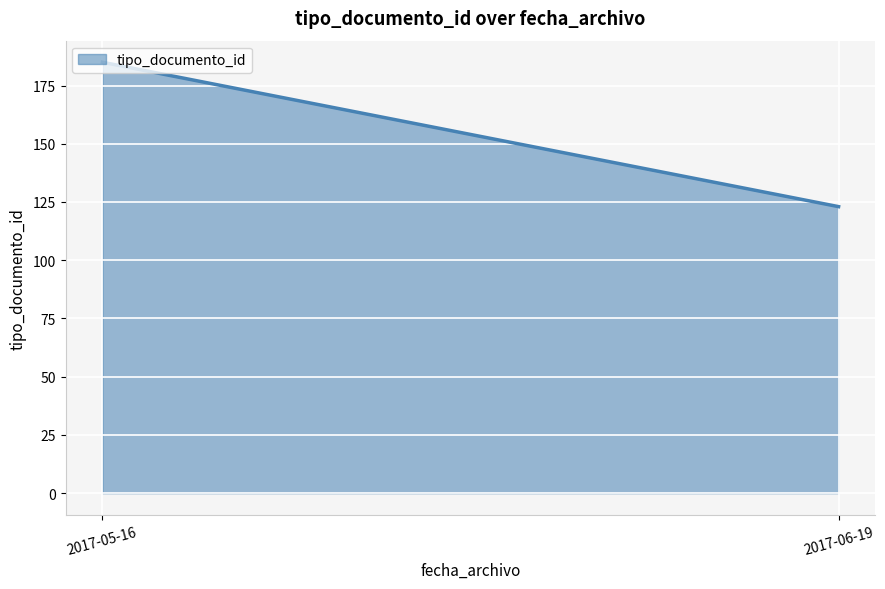

What is the greatest value displayed?

185.0